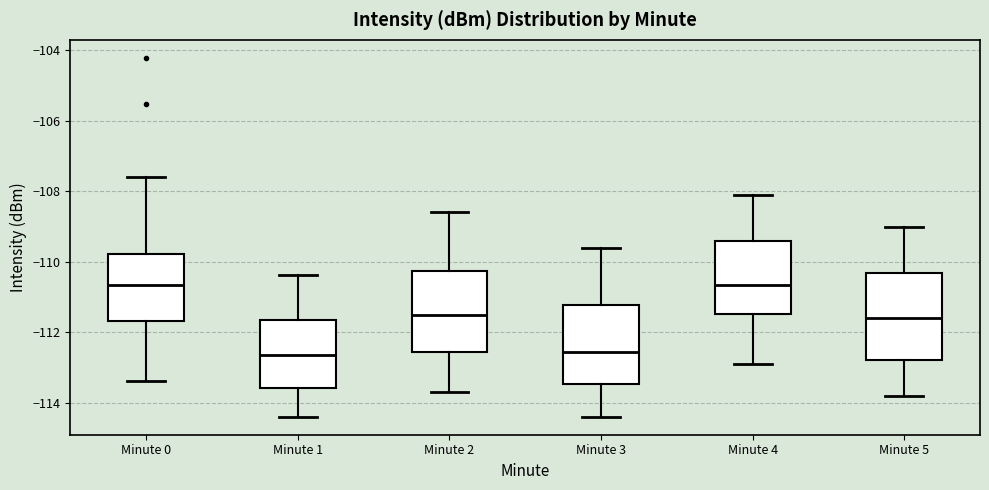

Where does the lower whisker of the box for Minute 5 end on the y-axis? The values are not printed on the chart, so give them approximately, as read against the axis.

-113.8